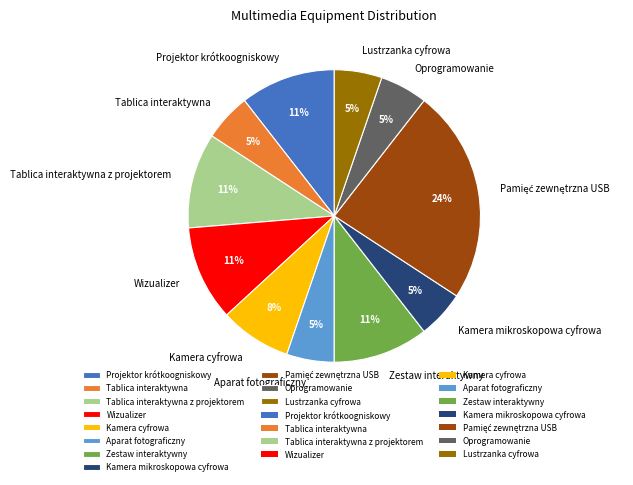

The Zestaw interaktywny slice represents 2% of the pie. True or false?

False